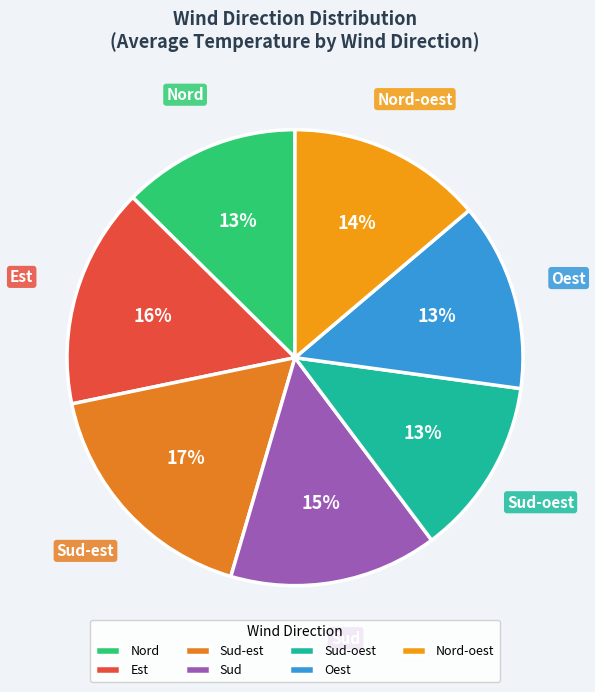

To the nearest percent, what percentage of the pie is Sud?

15%